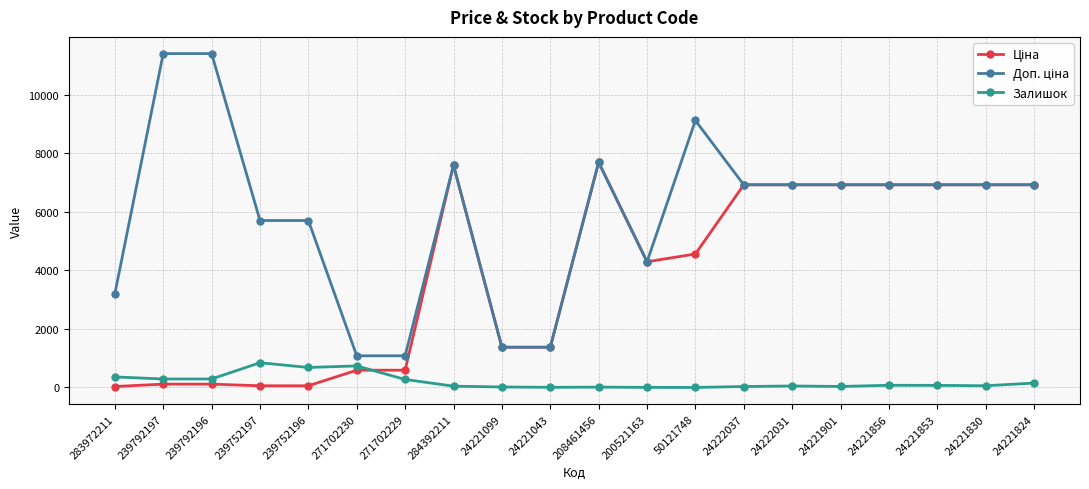

What is the difference between the highest and lowest values at 24222037?

6893.7